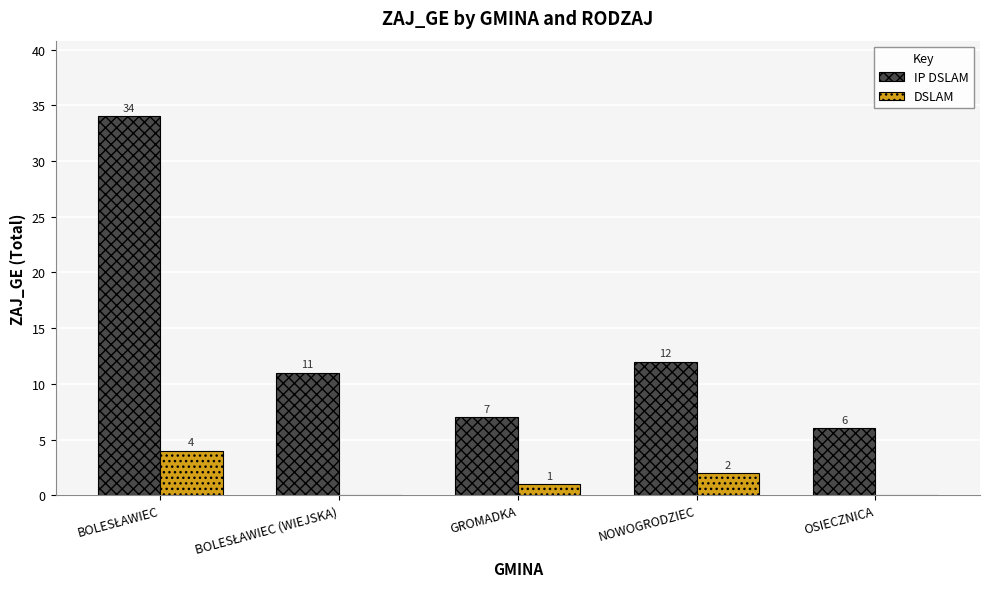

What is the sum of the IP DSLAM values at NOWOGRODZIEC and GROMADKA?

19